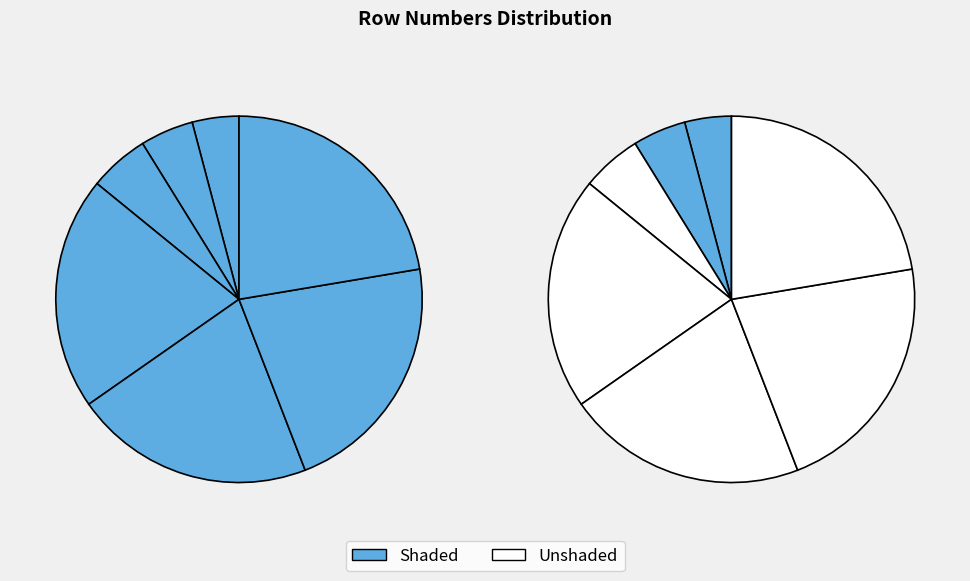

What percentage is the 38 slice, to the nearest percent?

22%